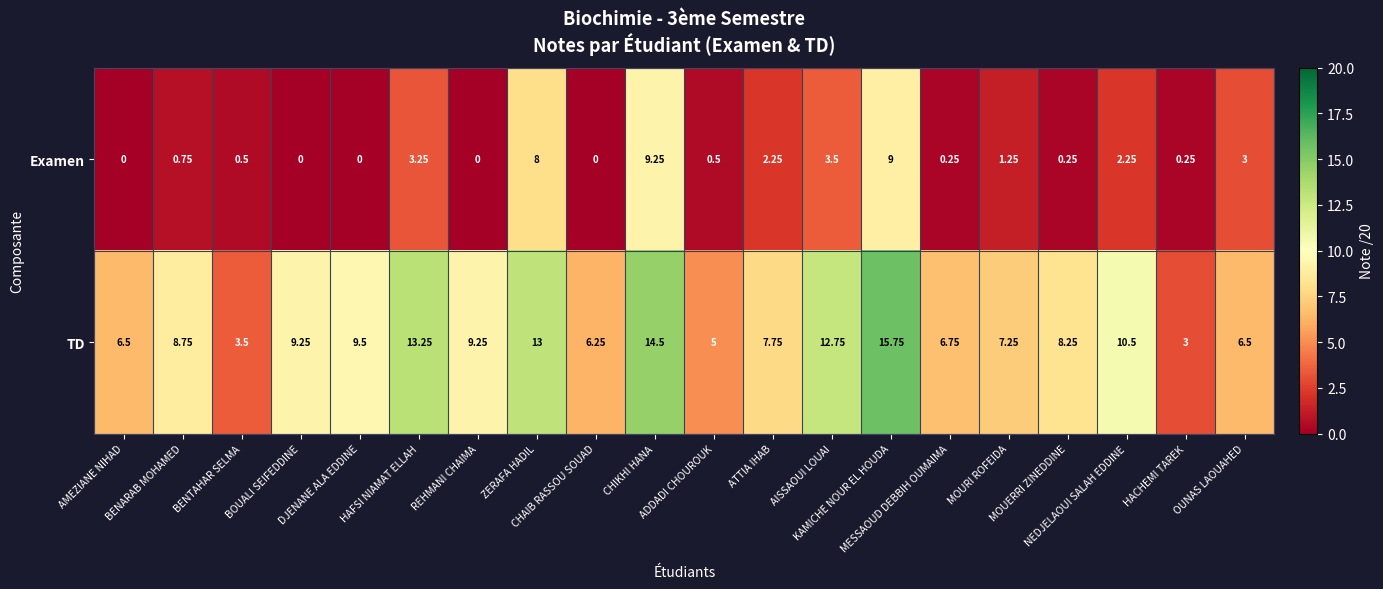

Which series has the largest range (max minus min)?

TD